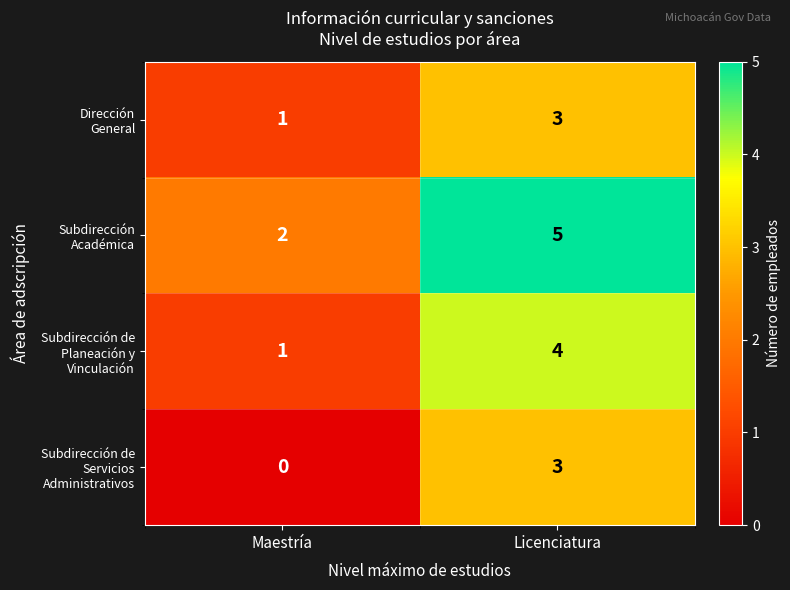

At which category is the sum across all series the highest?

Licenciatura